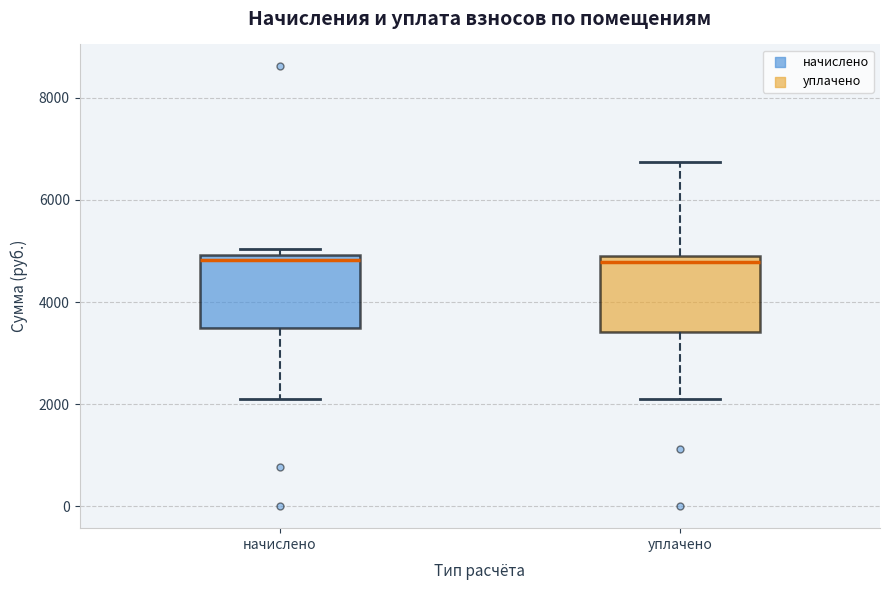

Where does the lower whisker of the box for начислено end on the y-axis? The values are not printed on the chart, so give them approximately, as read against the axis.

2000